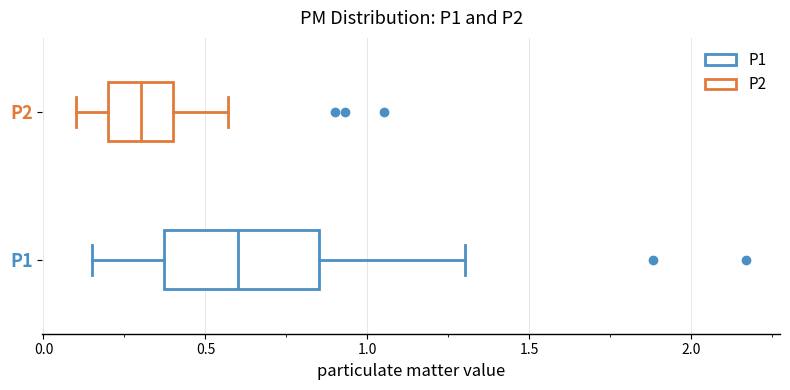

Where is the right edge of the box for P2 on the x-axis? The values are not printed on the chart, so give them approximately, as read against the axis.

0.40